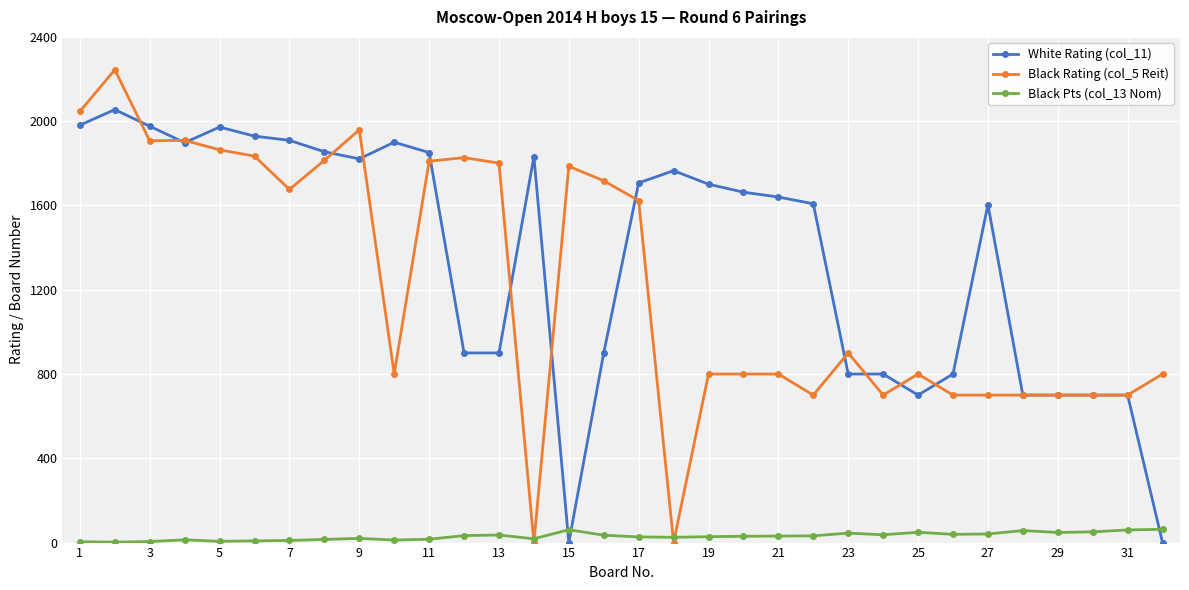

Does the chart have visible grid lines?

Yes